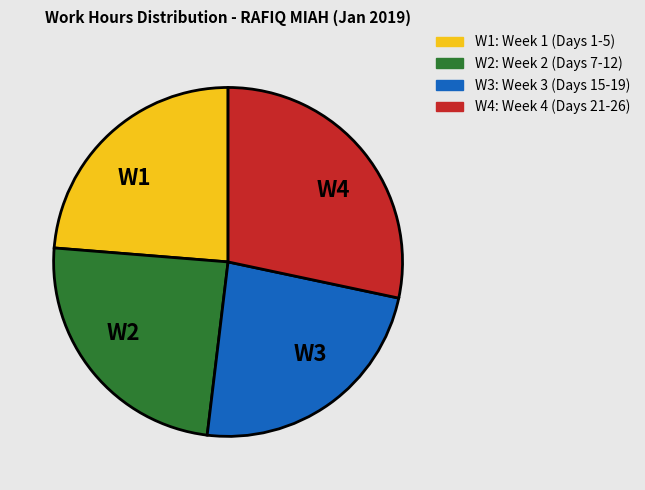

Count the number of slices in the pie.

4